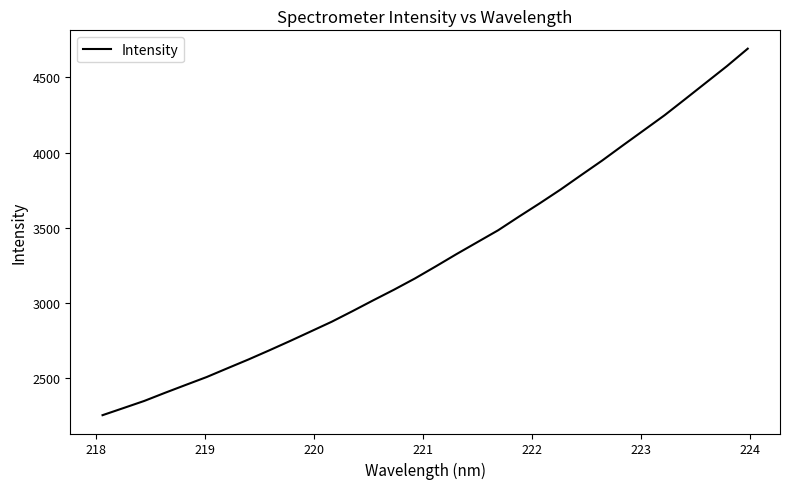

What is the greatest value displayed?

4691.1